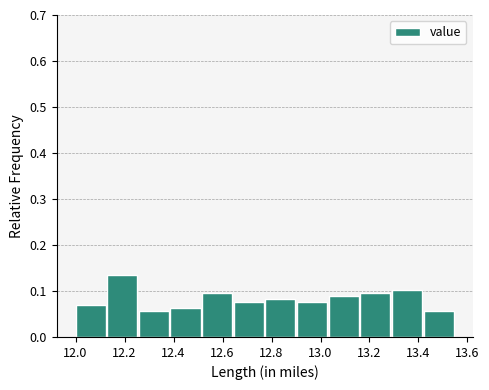

Which range on the x-axis has the tallest bar?

12.12 to 12.26